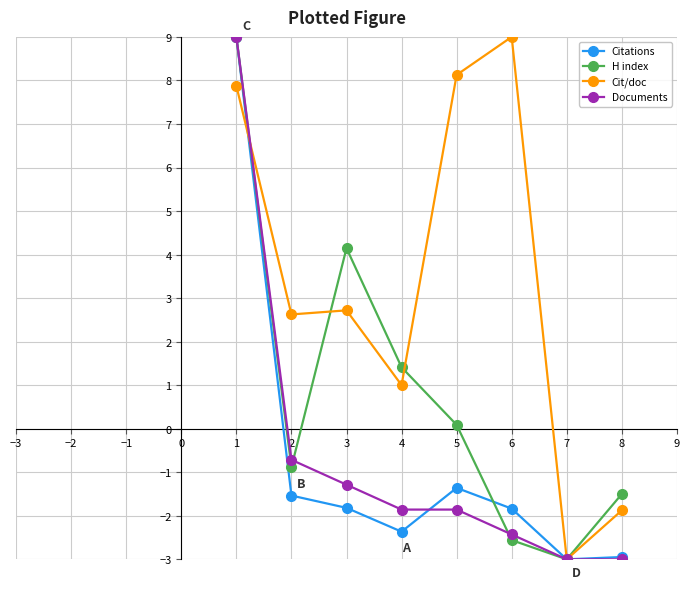

True or false: H index has more than 2 points higher than both neighbors.

False